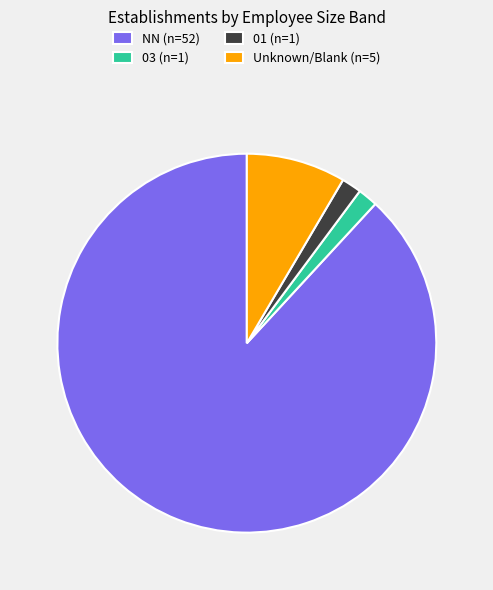

Which category has the biggest portion of the pie?

NN (n=52)